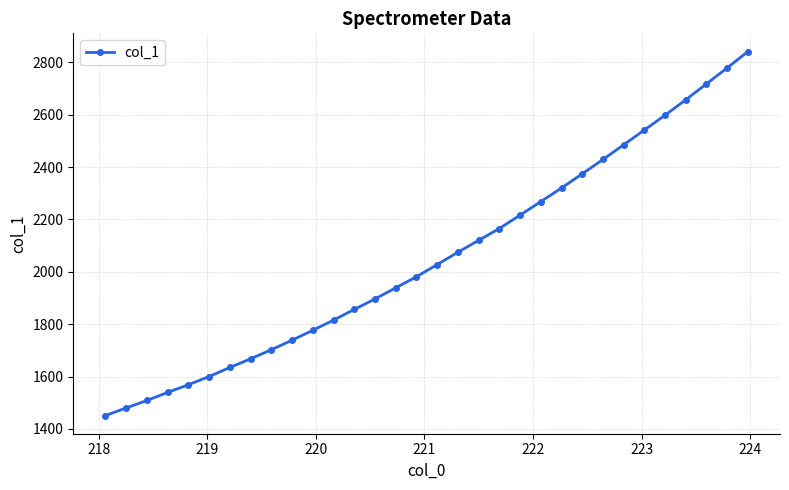

What is the value of the 23rd point from the left?

2320.4